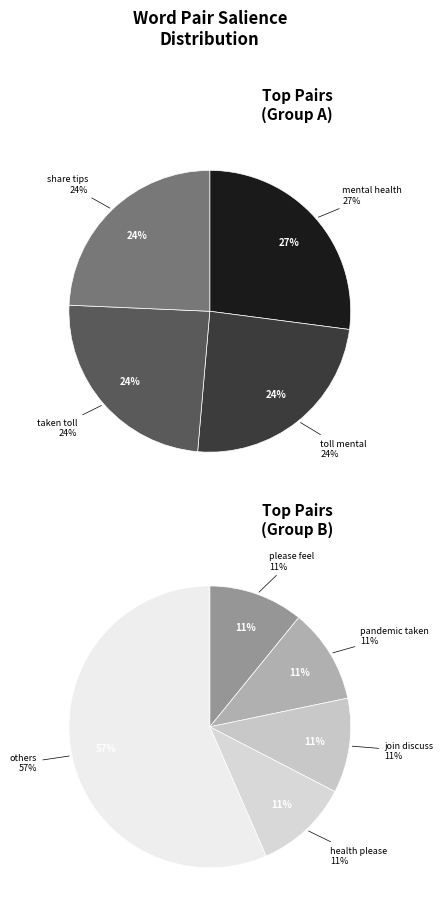

Does free join represent more than half of the total?

No